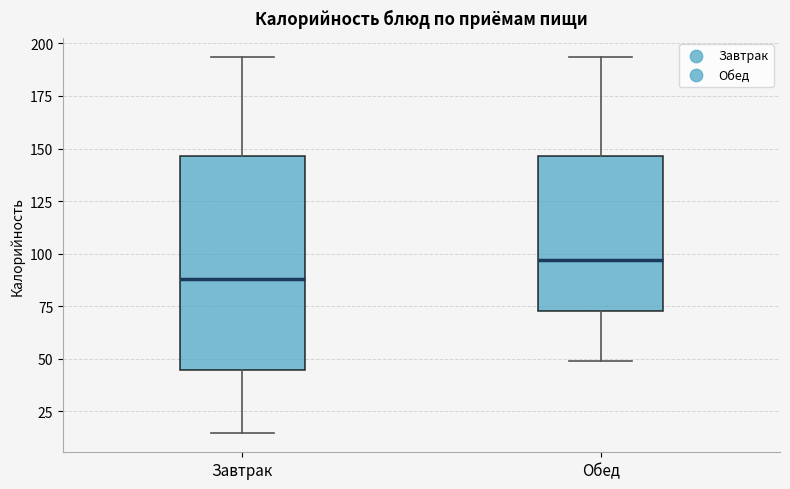

Reading left to right, read every box against the y-axis: the position of its median line, the range the box covers, and the ends of its whiskers. The values are not printed on the chart, so give them approximately, as read against the axis.

Завтрак: median 90, box 45 to 145, whiskers 15 to 195
Обед: median 95, box 70 to 145, whiskers 50 to 195